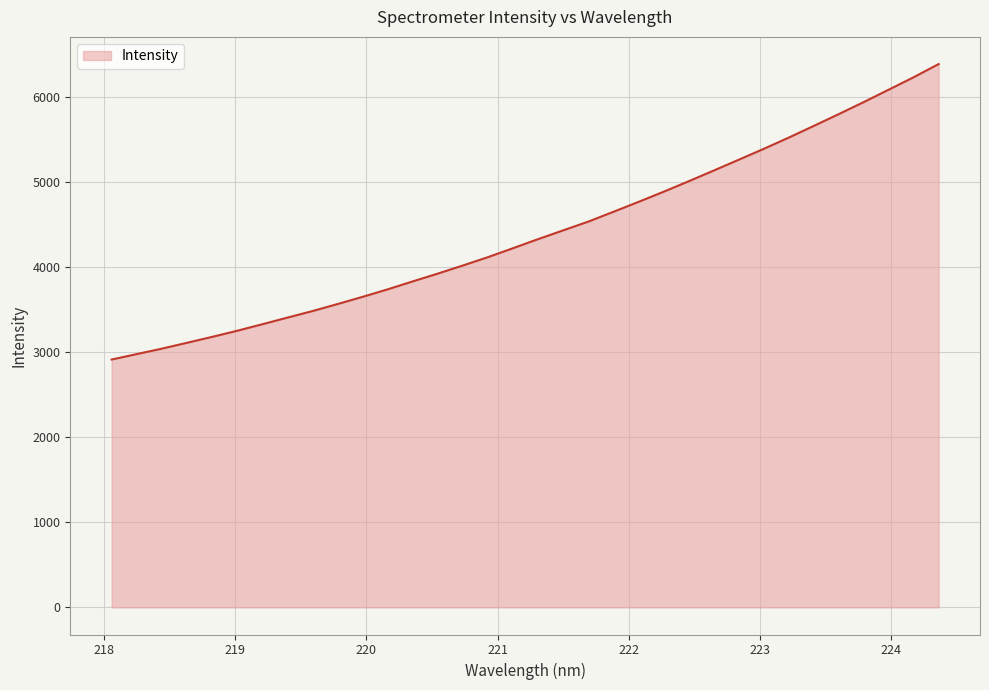

What is the maximum value shown in the chart?

6390.8